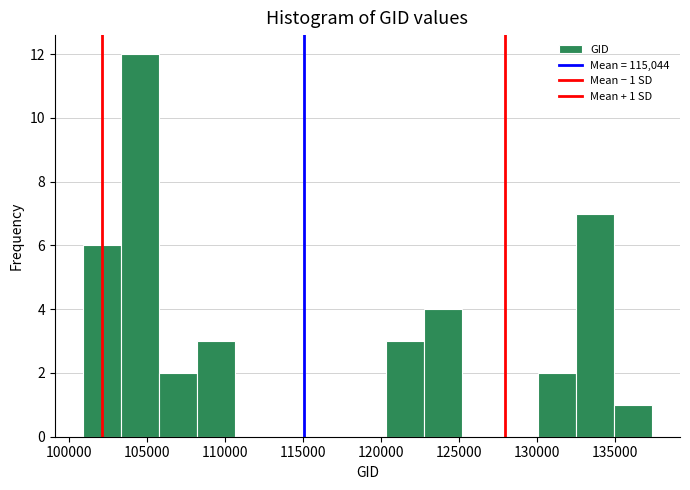

Which range on the x-axis has the tallest bar?

103500 to 106000